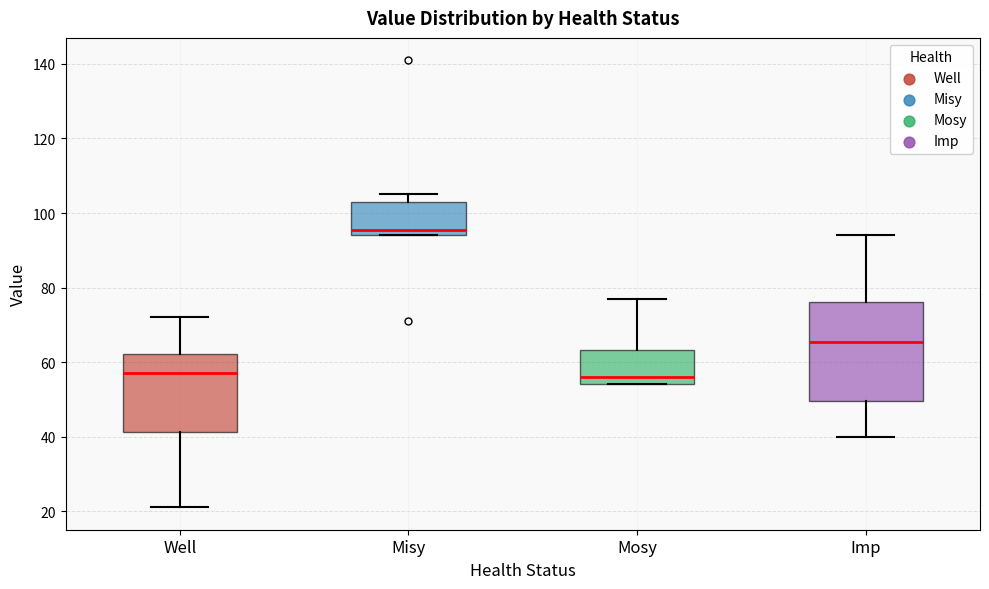

Reading left to right, transcribe this box plot: for each box, give where its median line is, the range the box spans, and where its two whiskers end, as read against the y-axis. The values are not printed on the chart, so give them approximately, as read against the axis.

Well: median 58, box 42 to 62, whiskers 22 to 72
Misy: median 96, box 94 to 104, whiskers 94 to 106
Mosy: median 56, box 54 to 64, whiskers 54 to 78
Imp: median 66, box 50 to 76, whiskers 40 to 94